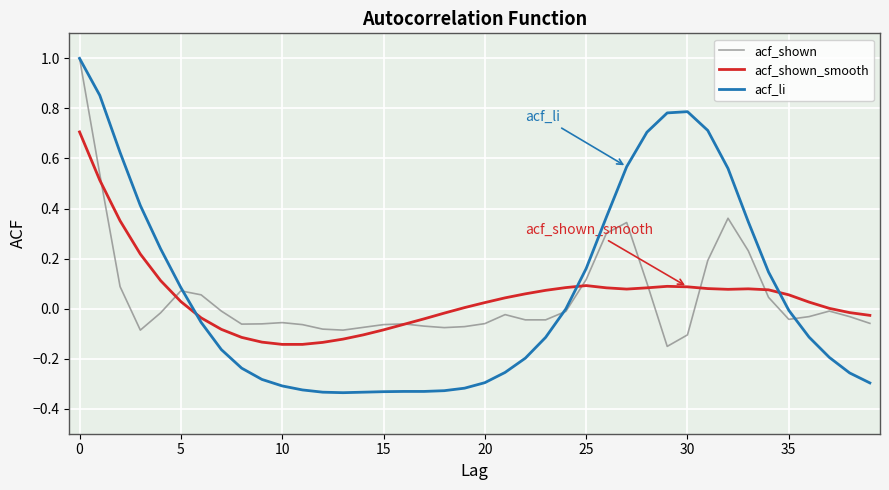

Which series has the largest range (max minus min)?

acf_li